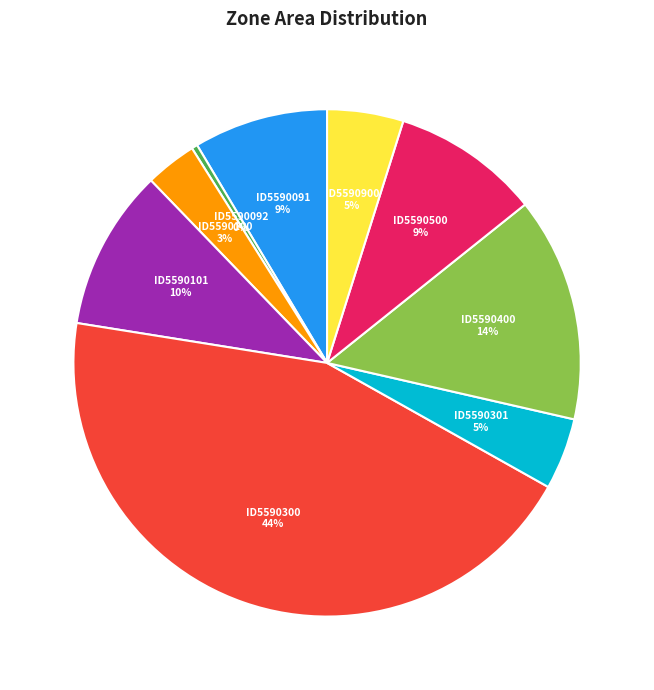

To the nearest percent, what is the average slice percentage?

11%